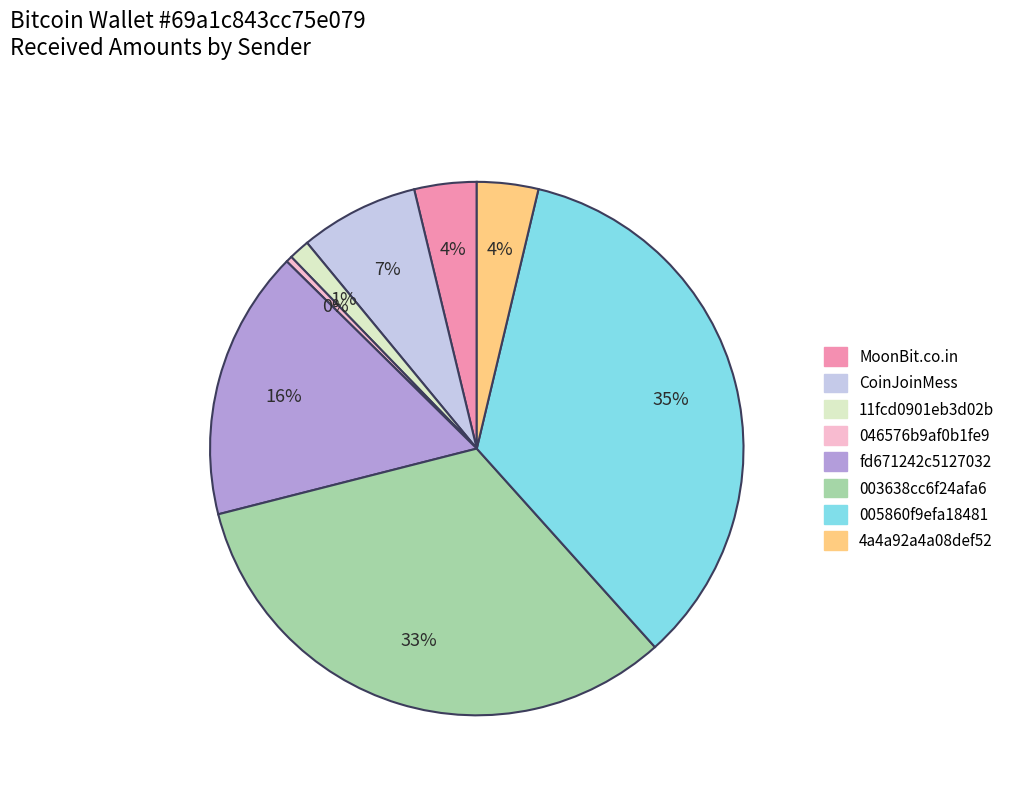

Count the number of slices in the pie.

8